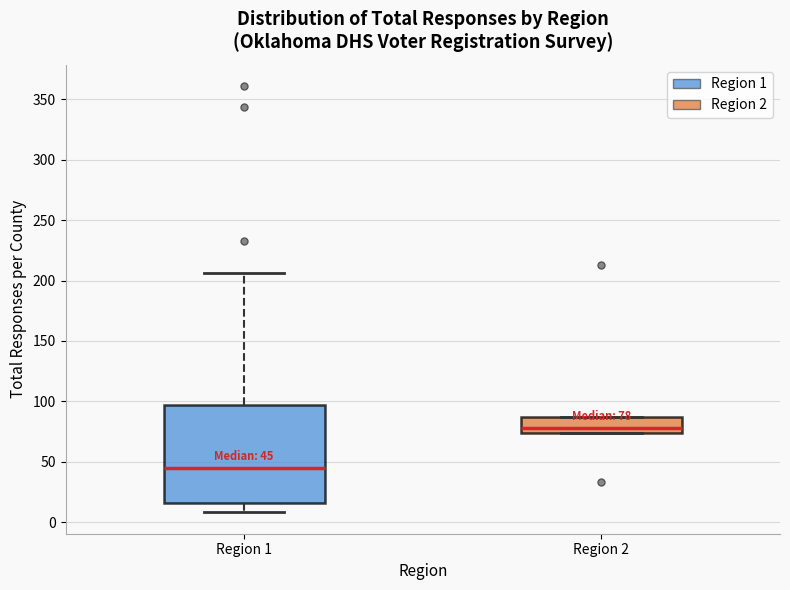

Which box is the tallest, from its lower edge to its upper edge?

Region 1